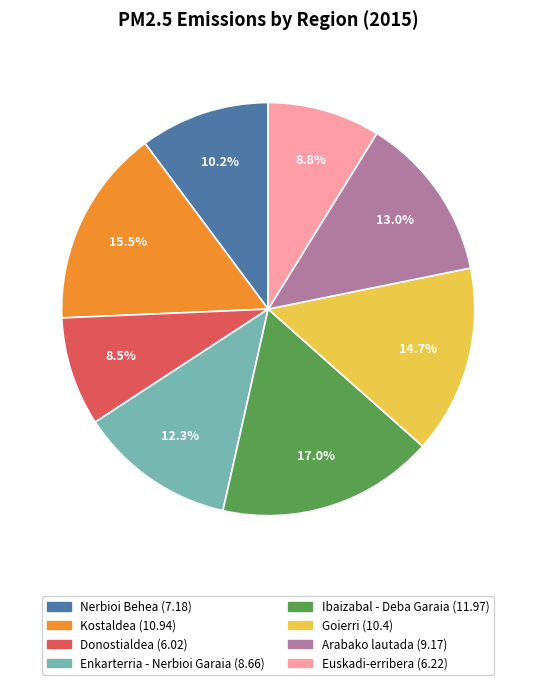

To the nearest percent, what percentage of the pie is Enkarterria - Nerbioi Garaia?

12%